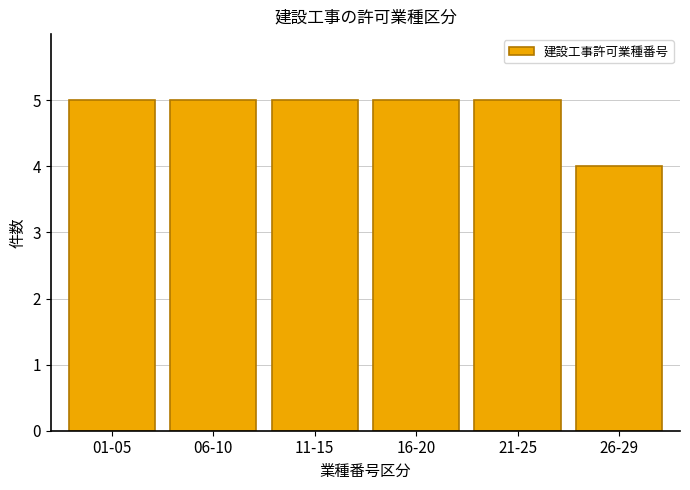

Reading left to right, list all the values displayed in this chart.

01-05=5	06-10=5	11-15=5	16-20=5	21-25=5	26-29=4